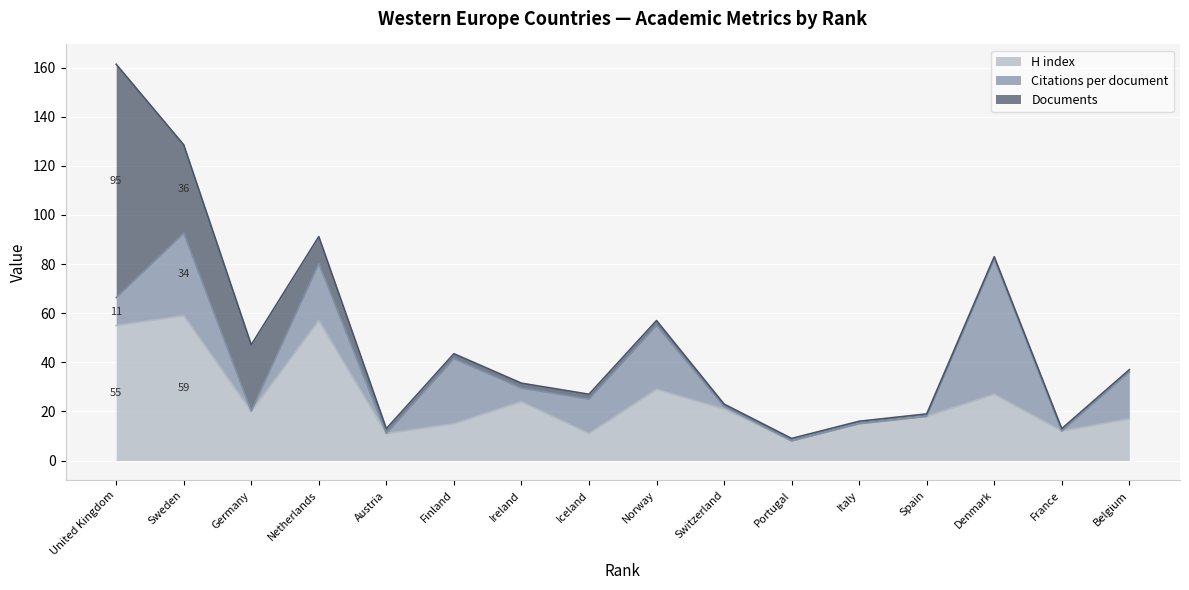

The value of H index at 14 is 27.0. True or false?

True